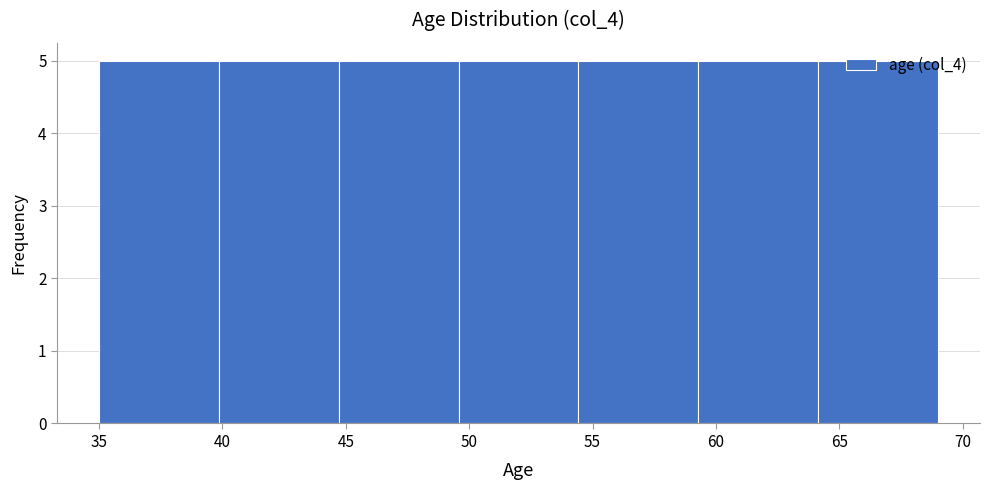

Reading left to right, transcribe this chart: for each bar, give the range it covers on the x-axis and its height. Neither the bar edges nor the heights are printed on the chart, so give them approximately, as read against the axes.

35.0 to 40.0: 5
40.0 to 44.5: 5
44.5 to 49.5: 5
49.5 to 54.5: 5
54.5 to 59.5: 5
59.5 to 64.0: 5
64.0 to 69.0: 5